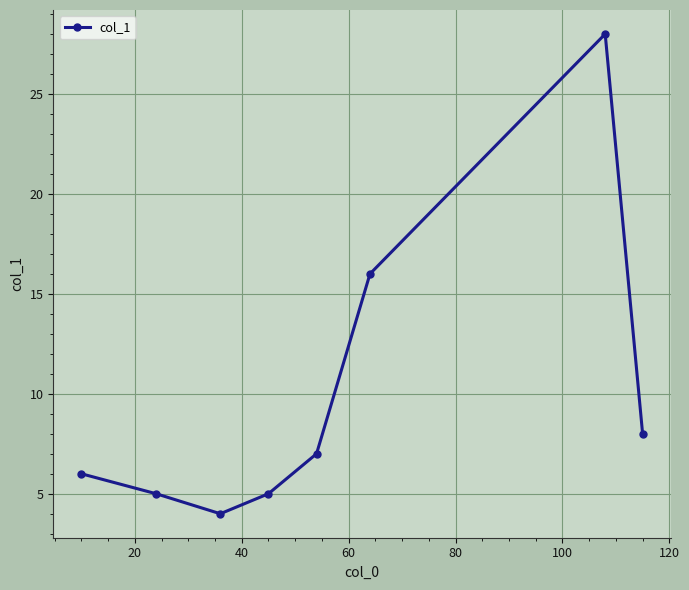

What is the difference between the maximum and minimum values?

24